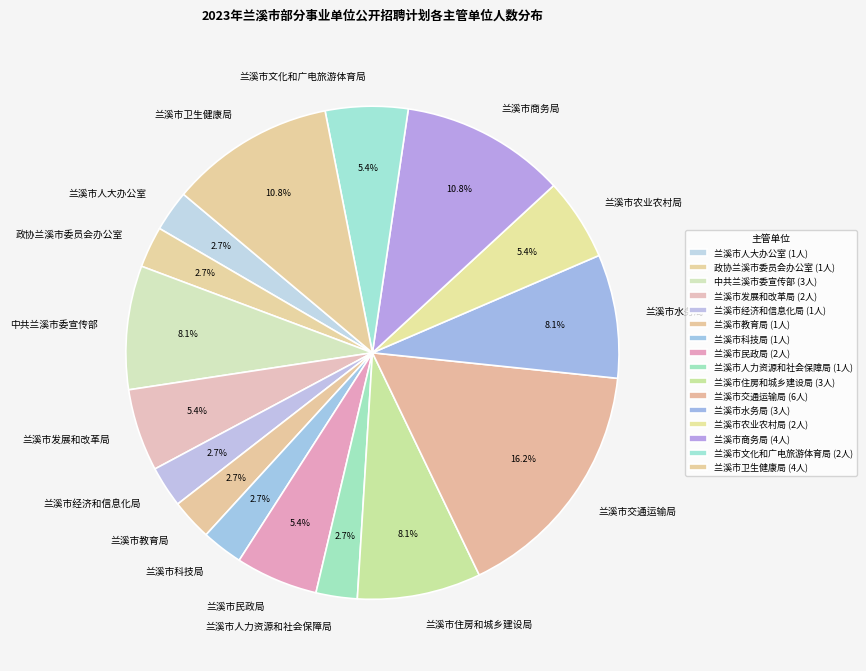

Is it true that 兰溪市交通运输局 is 16% of the pie?

True